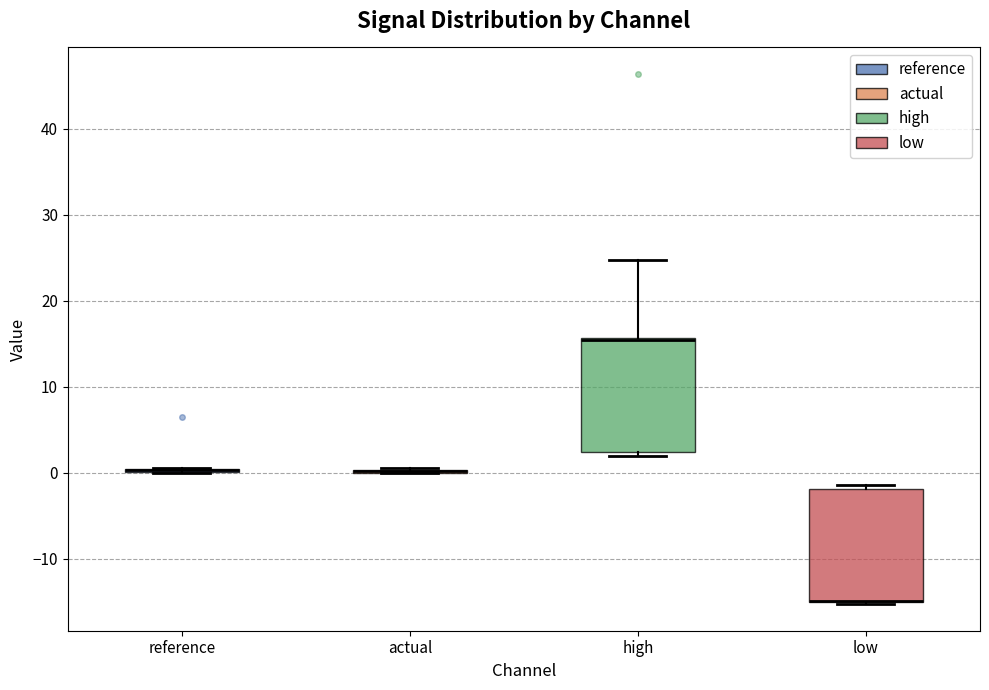

Reading left to right, read every box against the y-axis: the position of its median line, the range the box covers, and the ends of its whiskers. The values are not printed on the chart, so give them approximately, as read against the axis.

reference: box collapsed to a line at 0, whiskers 0 to 1
actual: box collapsed to a line at 0, whiskers 0 to 1
high: median 15 (drawn on the box's upper edge), box 2 to 16, whiskers 2 (just below the box's lower edge) to 25
low: median -15 (drawn on the box's lower edge), box -15 to -2, whiskers -15 to -1